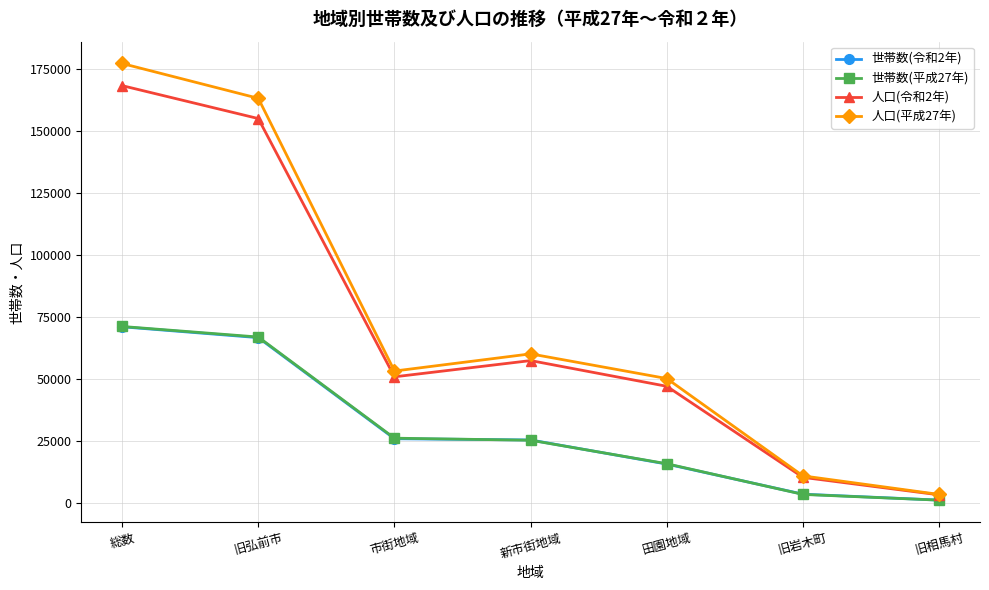

How many values in the 世帯数(平成27年) series are below 25183?

3